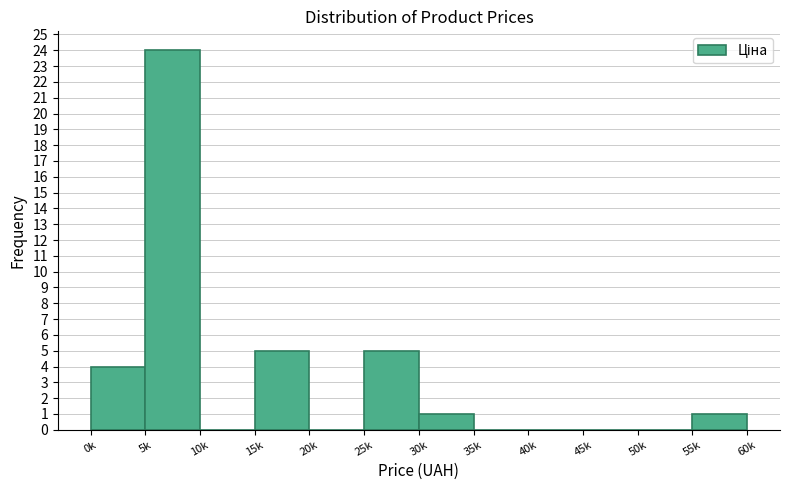

Reading right to left, what are all the values shown in this chart?

55k=1	50k=0	45k=0	40k=0	35k=0	30k=1	25k=5	20k=0	15k=5	10k=0	5k=24	0k=4